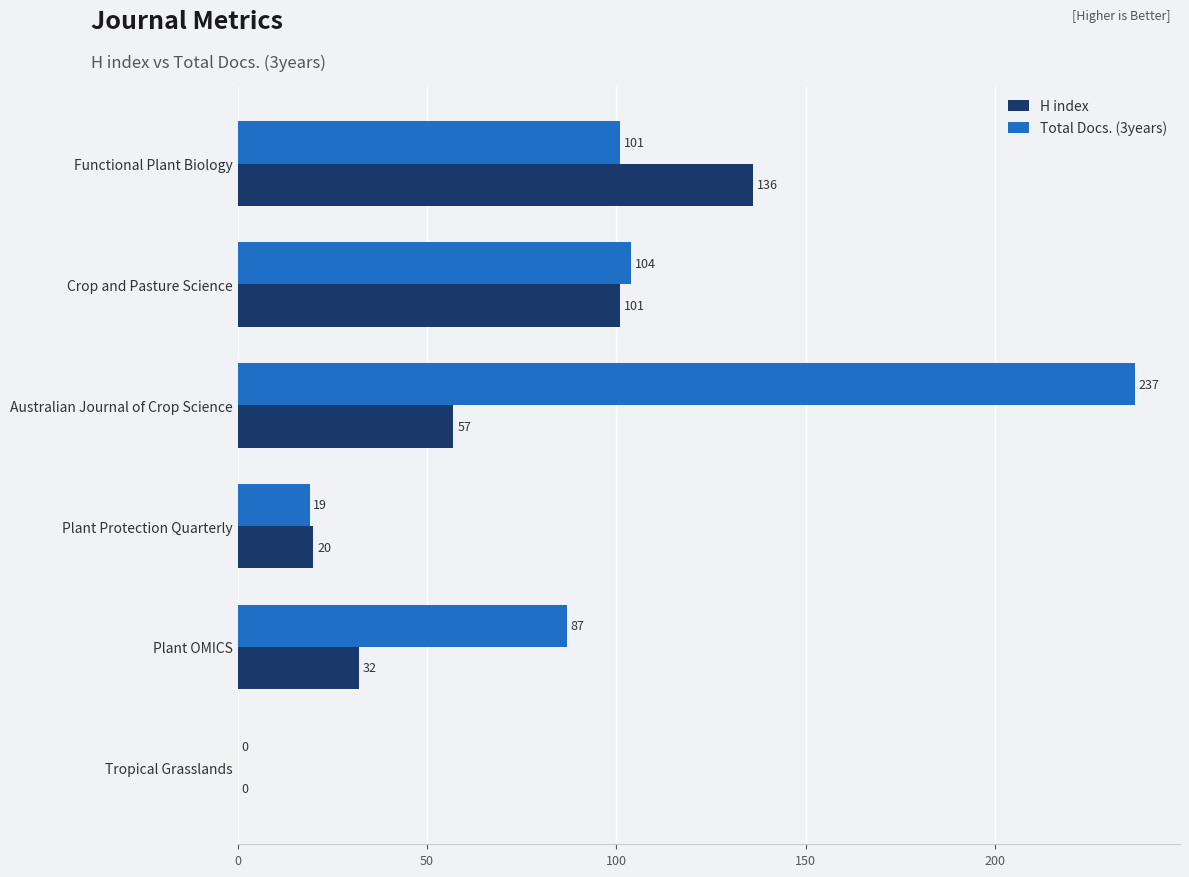

Which series has the largest total across all categories?

Total Docs. (3years)